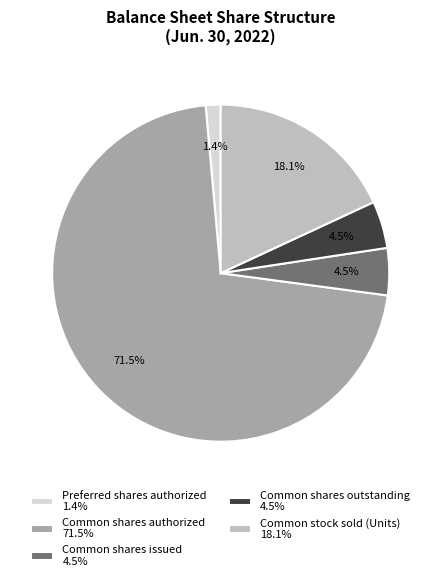

How many segments does this pie chart have?

5